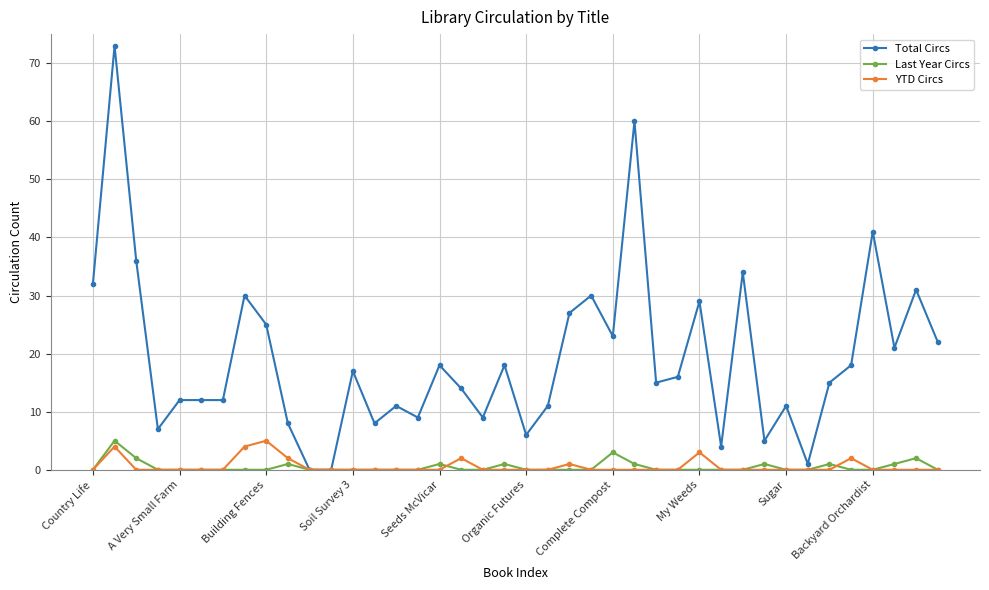

Which series has the widest spread of values?

Total Circs